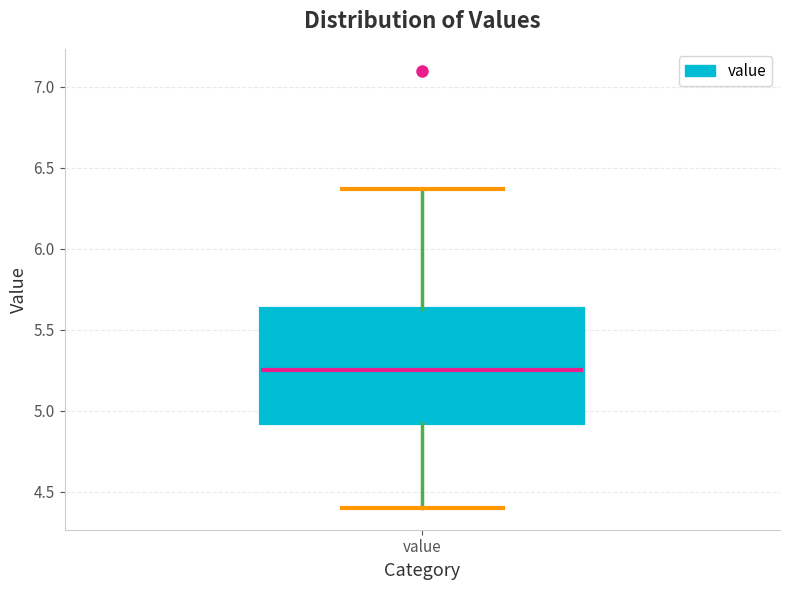

Transcribe this box plot: give where the median line is, the range the box spans, and where the two whiskers end, as read against the y-axis. The values are not printed on the chart, so give them approximately, as read against the axis.

median 5.25, box 4.90 to 5.65, whiskers 4.40 to 6.35